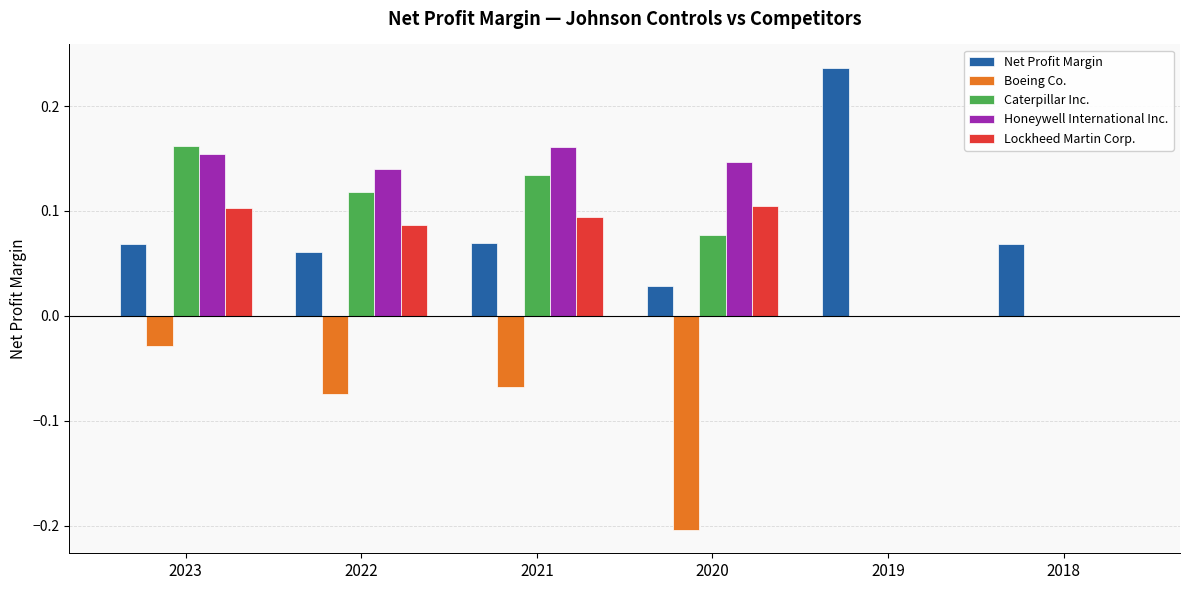

Count the number of data series in this chart.

5